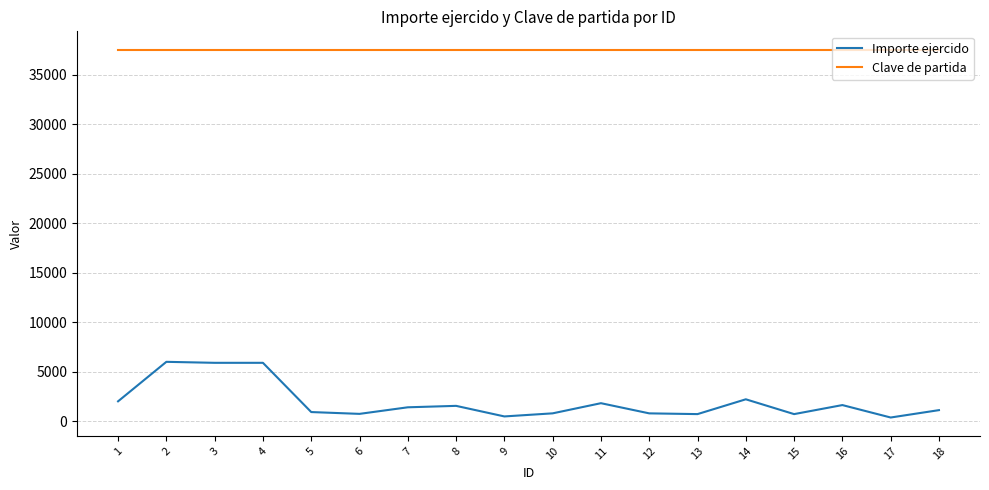

Which series has the largest total across all categories?

Clave de partida